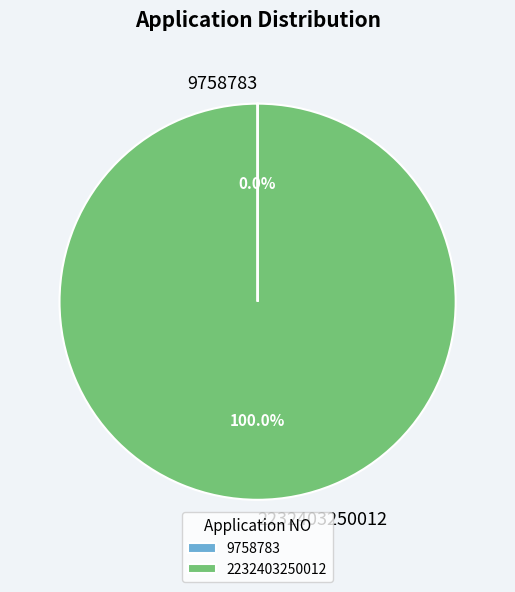

What is the largest slice in the pie chart?

2232403250012